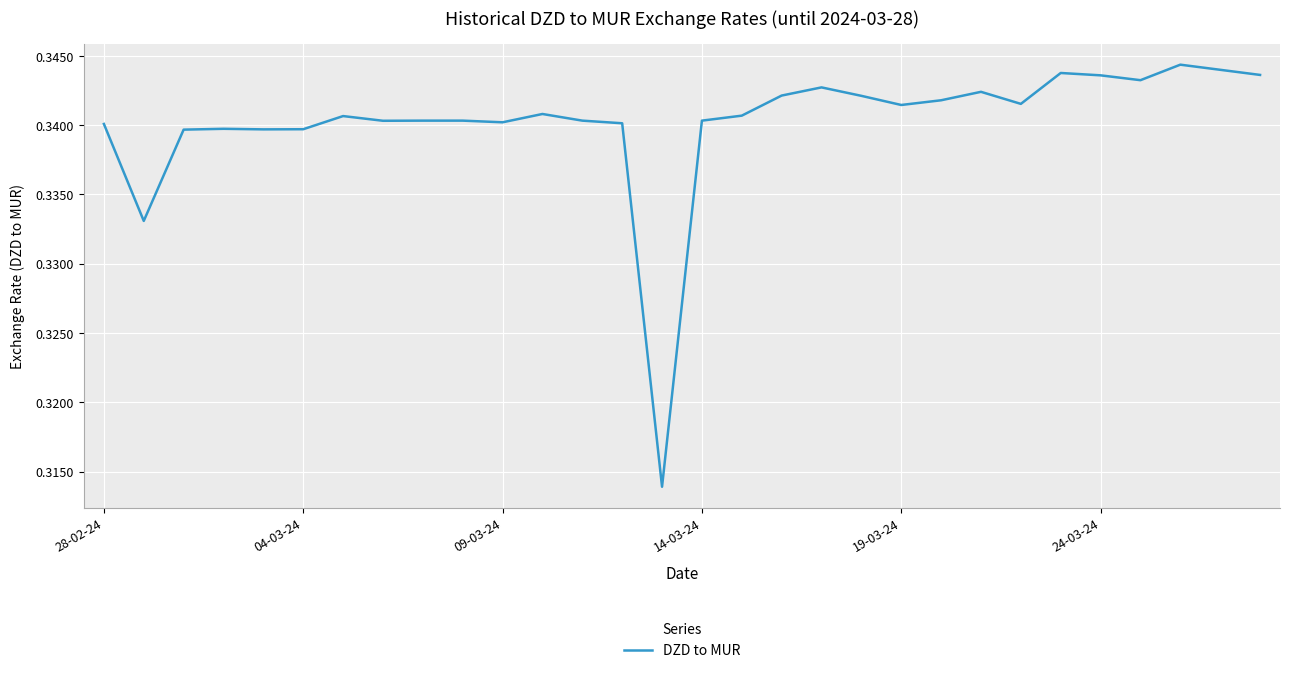

Is this an area chart (filled region under the line)?

No